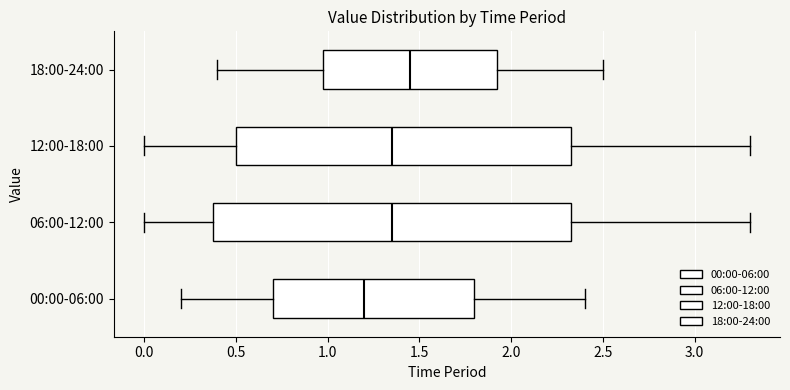

Where does the right whisker of the box for 00:00-06:00 end on the x-axis? The values are not printed on the chart, so give them approximately, as read against the axis.

2.40